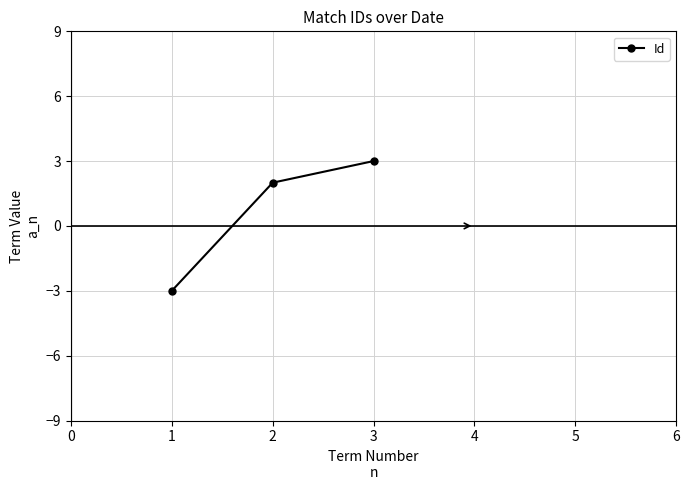

What is the difference between the second highest and minimum values?

5